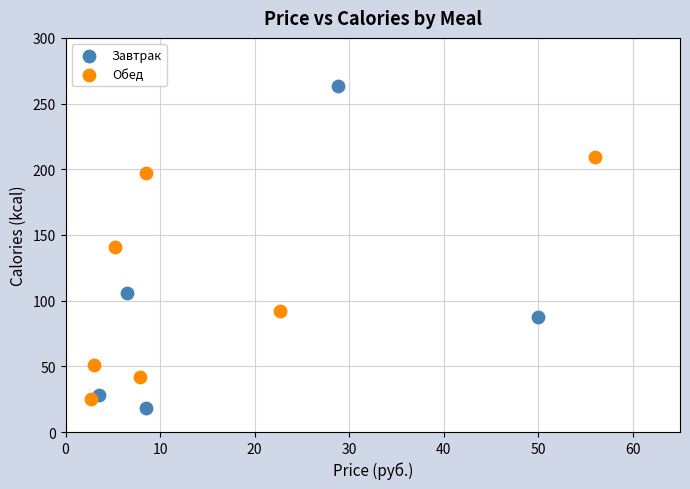

Which series reaches the maximum Y coordinate?

Завтрак